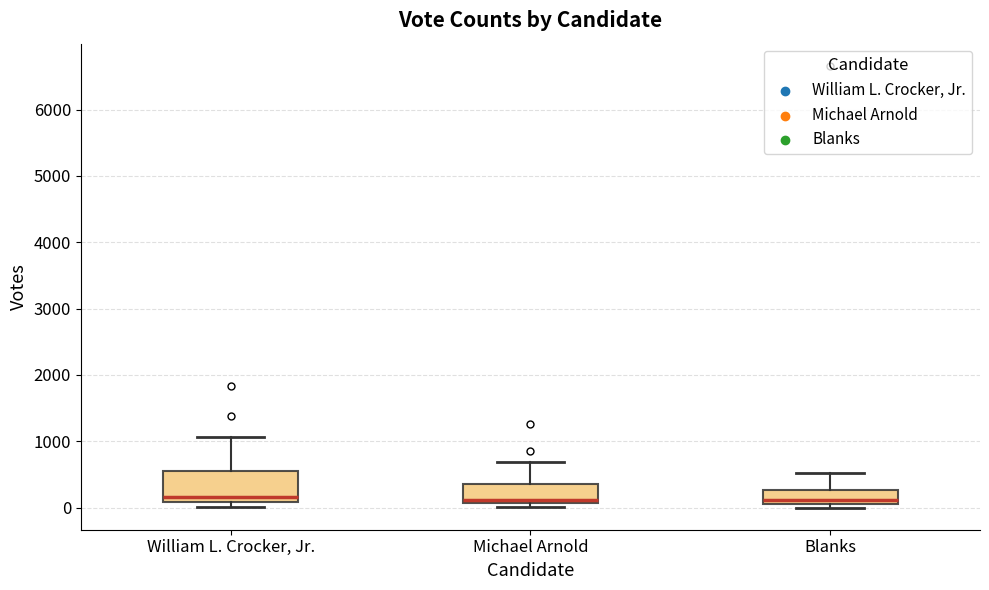

Reading left to right, read every box against the y-axis: the position of its median line, the range the box covers, and the ends of its whiskers. The values are not printed on the chart, so give them approximately, as read against the axis.

William L. Crocker, Jr.: median 200, box 100 to 600, whiskers 0 to 1100
Michael Arnold: median 100 (just above the box's lower edge), box 100 to 400, whiskers 0 to 700
Blanks: median 100 (just above the box's lower edge), box 100 to 300, whiskers 0 to 500